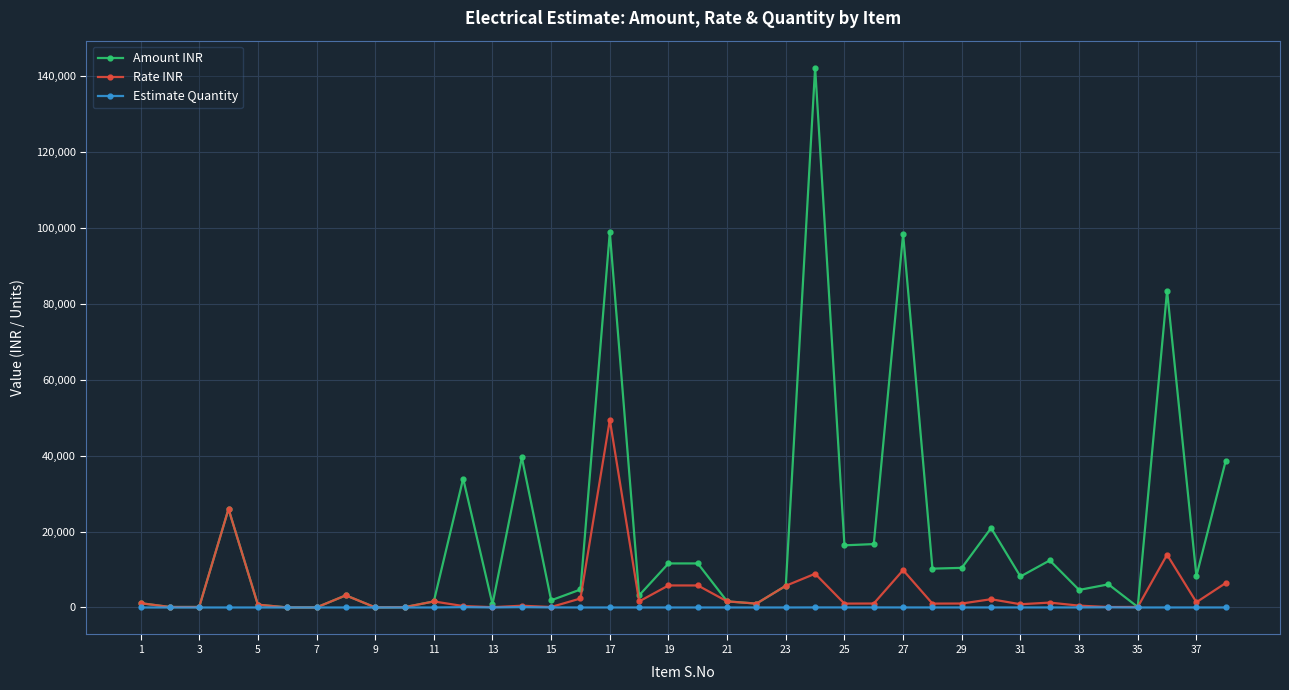

What is the greatest value displayed?

142304.0